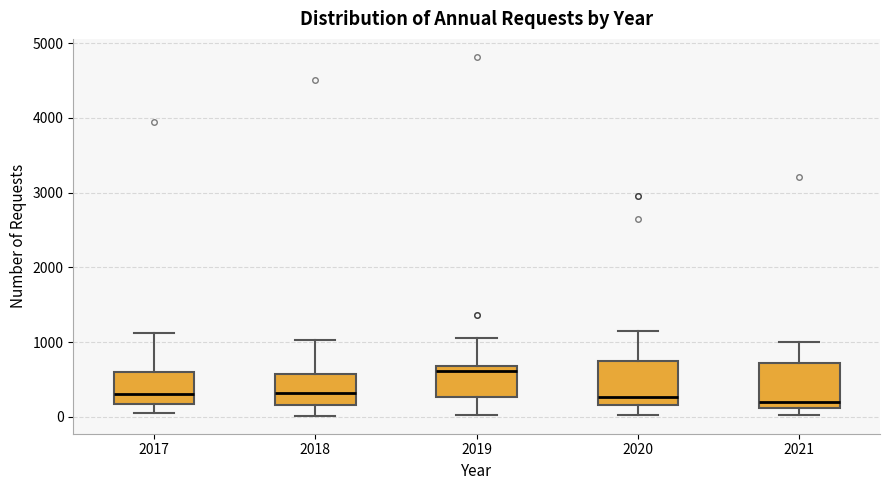

Where does the lower whisker of the box at x = 2019 end on the y-axis? The values are not printed on the chart, so give them approximately, as read against the axis.

0